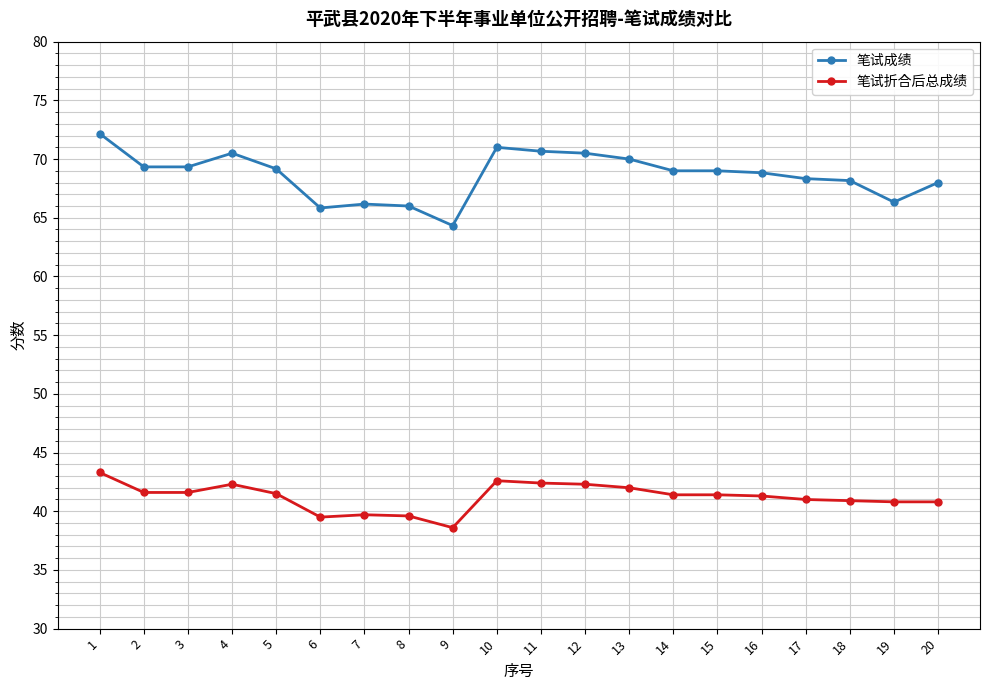

True or false: 笔试折合后总成绩 has more than 2 interior local peaks.

True